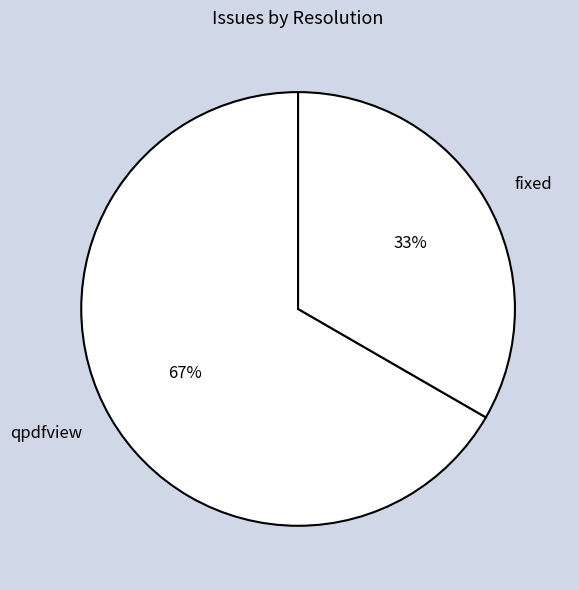

To the nearest percent, what percentage of the pie is qpdfview?

67%